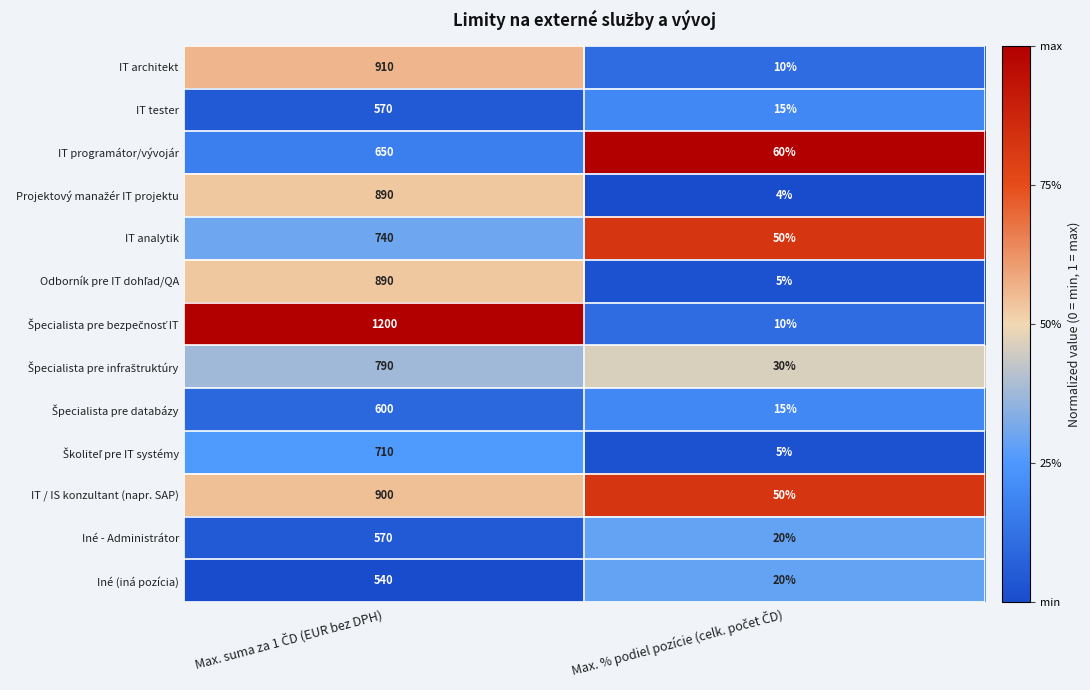

What is the smallest value displayed?

4